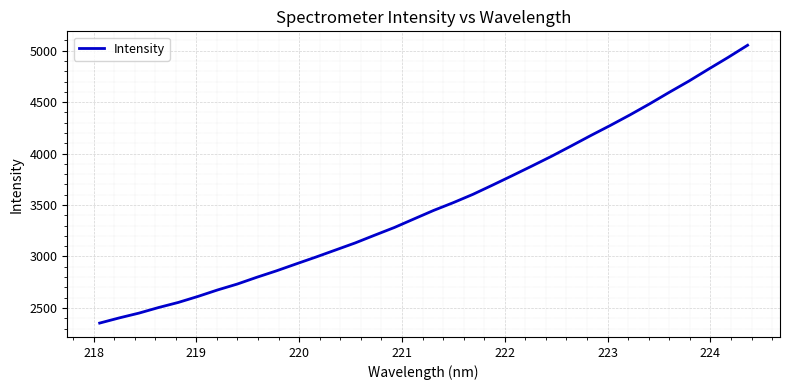

What is the smallest value displayed?

2352.9